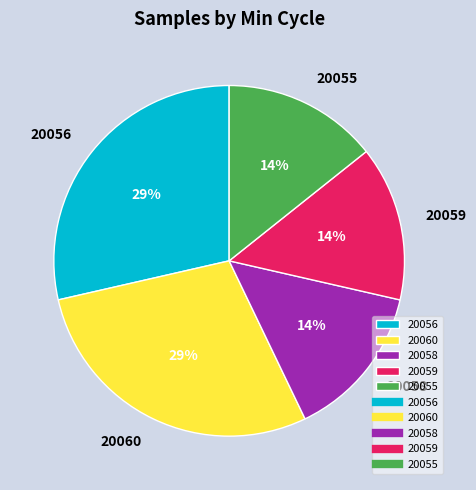

To the nearest percent, what percentage of the pie is 20055?

14%